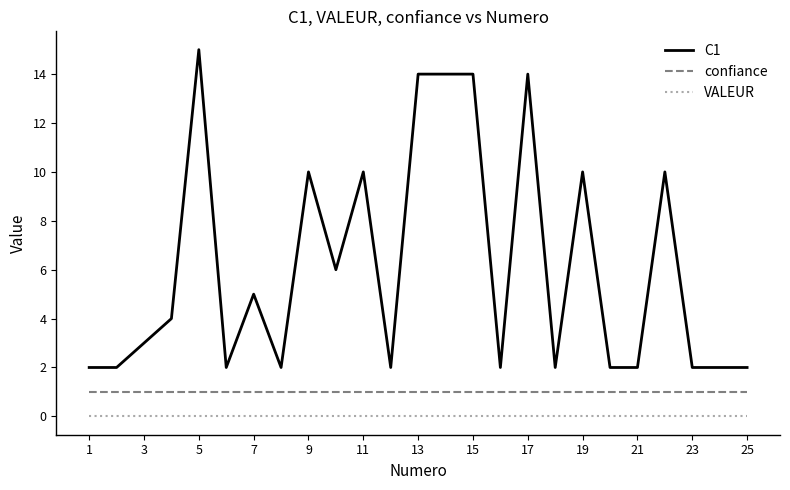

Reading left to right, transcribe all the data shown in this chart.

C1: 2	2	3	4	15	2	5	2	10	6	10	2	14	14	14	2	14	2	10	2	2	10	2	2	2
confiance: 1	1	1	1	1	1	1	1	1	1	1	1	1	1	1	1	1	1	1	1	1	1	1	1	1
VALEUR: 0	0	0	0	0	0	0	0	0	0	0	0	0	0	0	0	0	0	0	0	0	0	0	0	0